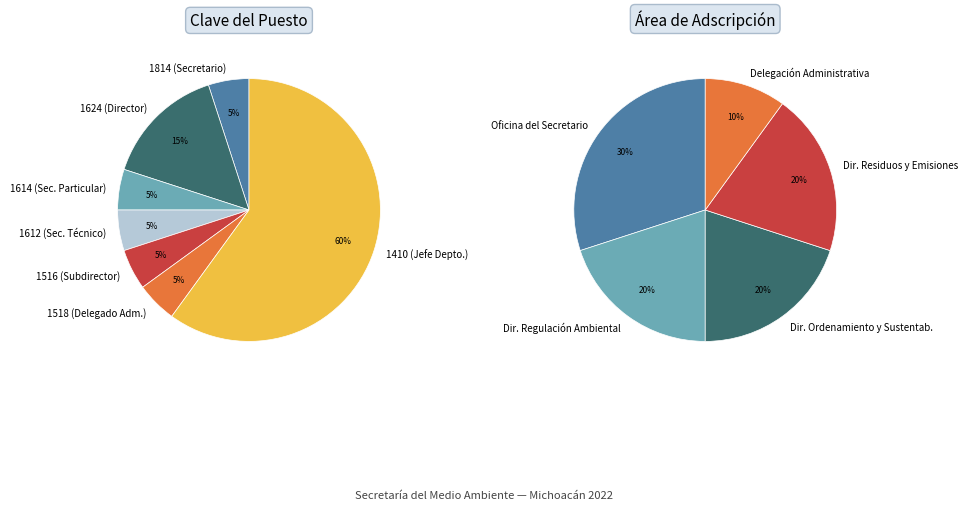

Rank the categories by value from highest to lowest.

Oficina del Secretario, Dirección de Regulación Ambiental, Dirección de Ordenamiento y Sustentabilidad, Dirección de Residuos y Emisiones, Delegación Administrativa